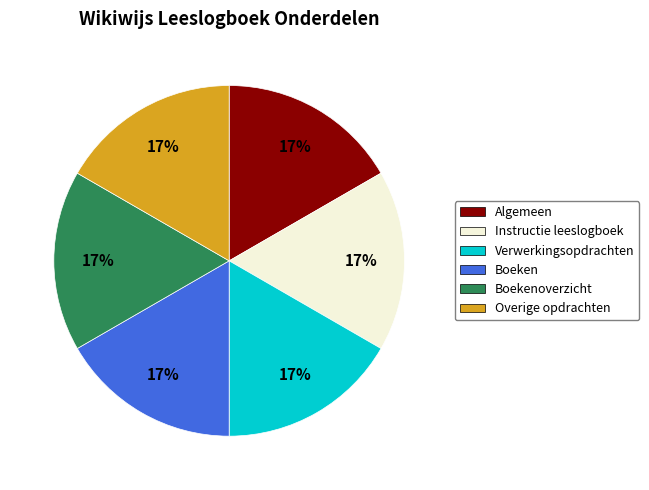

Is there a majority slice in this chart?

No